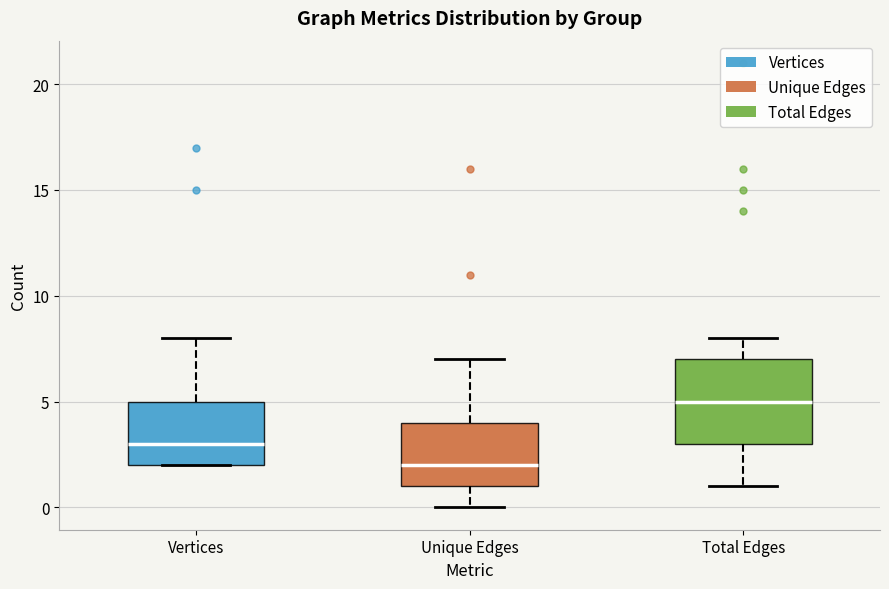

Which box is the tallest, from its lower edge to its upper edge?

Total Edges